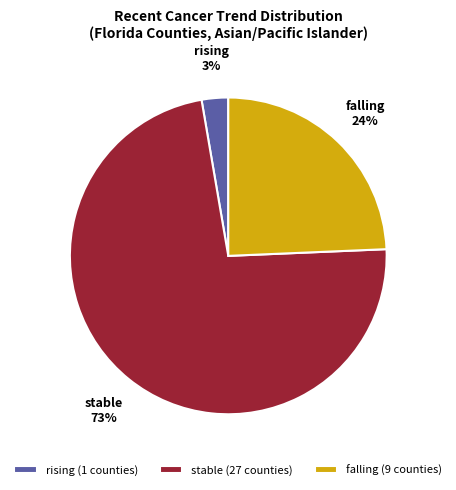

Does falling account for over 50% of the chart?

No